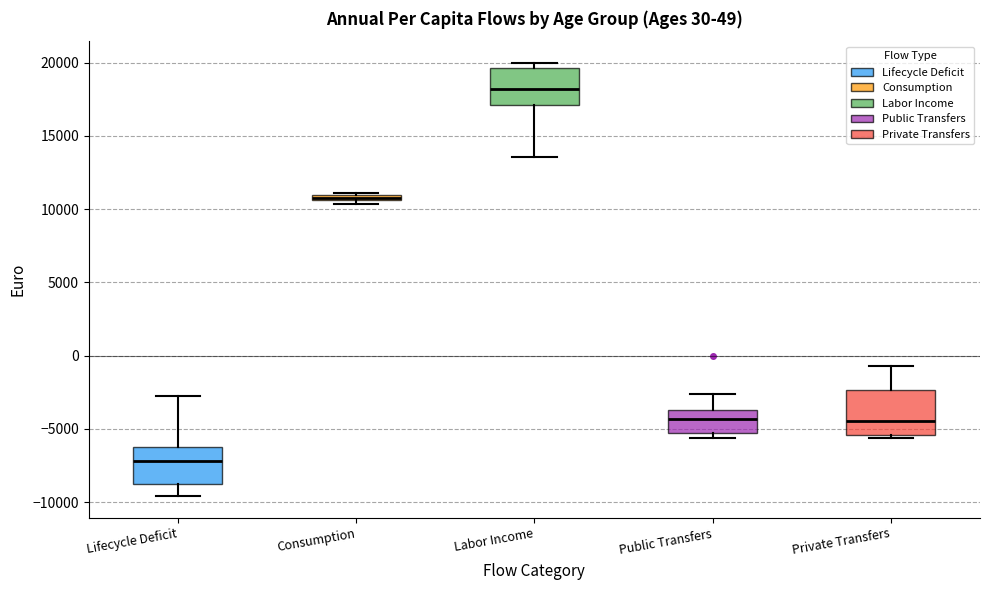

Which box has the lowest median line?

Lifecycle Deficit